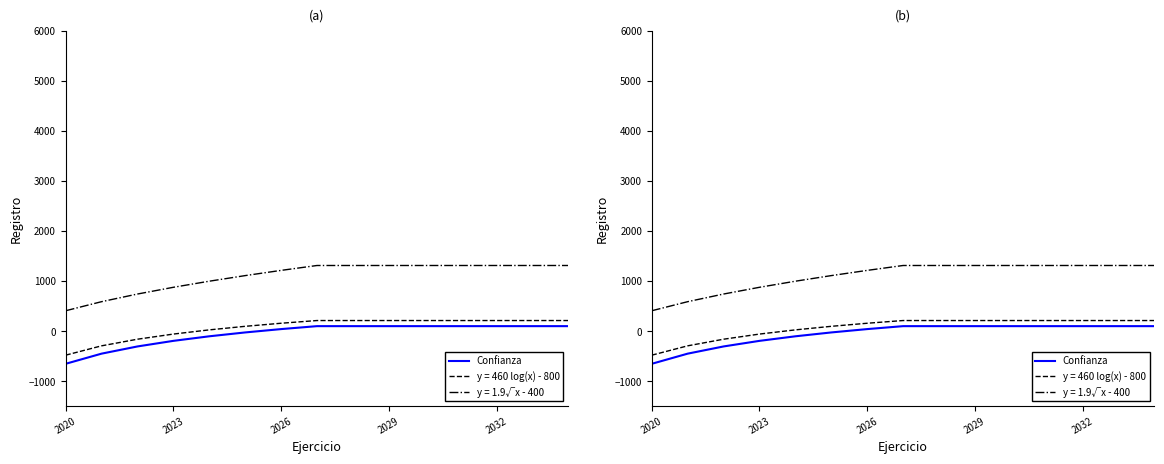

Does the chart display data point markers on the line(s)?

No